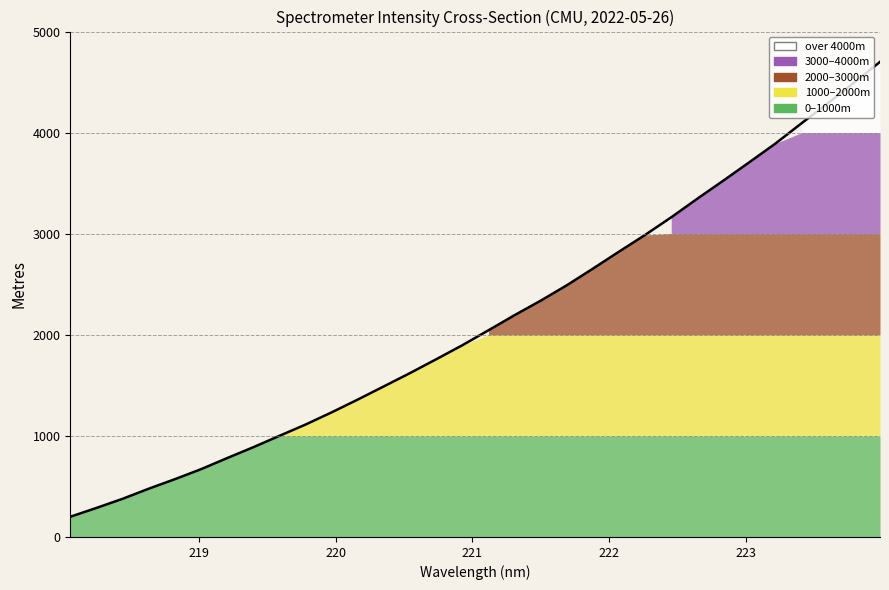

What is the greatest value displayed?

4700.0